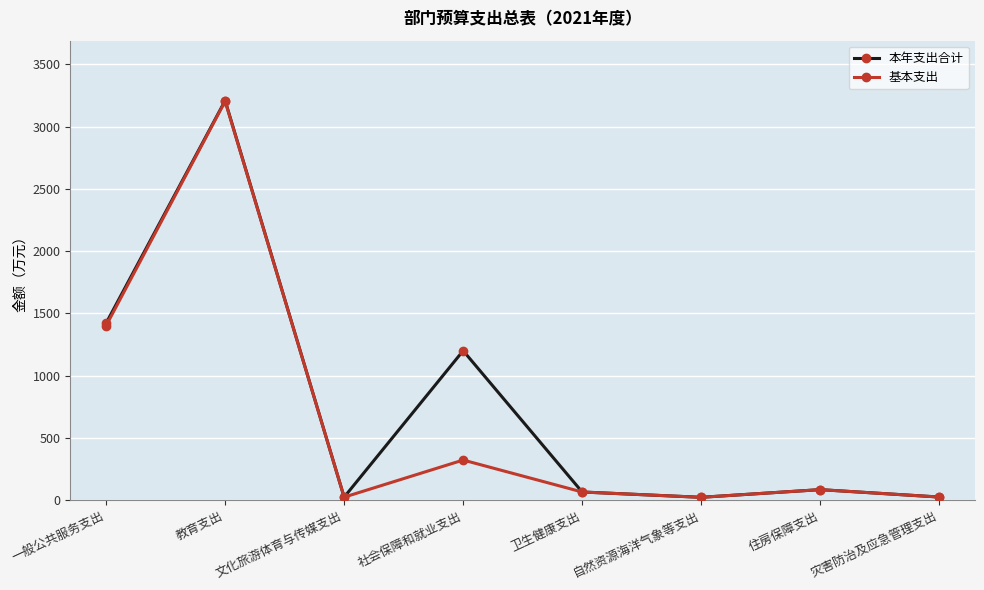

True or false: 基本支出 has a value of 24.7 at 自然资源海洋气象等支出.

True